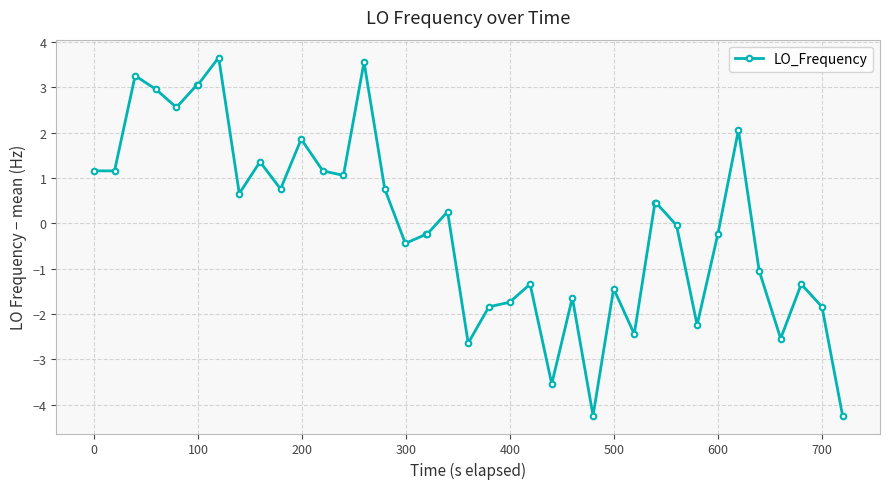

What is the smallest value displayed?

-4.2